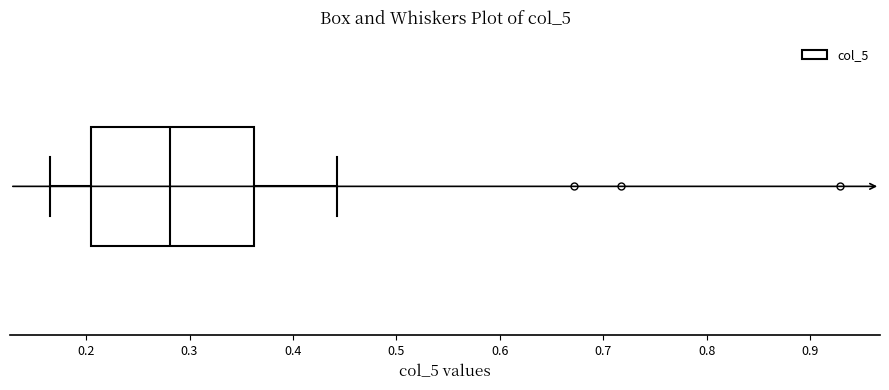

Read this box plot against the x-axis: the position of the median line, the range covered by the box, and the ends of both whiskers. The values are not printed on the chart, so give them approximately, as read against the axis.

median 0.28, box 0.20 to 0.36, whiskers 0.16 to 0.44